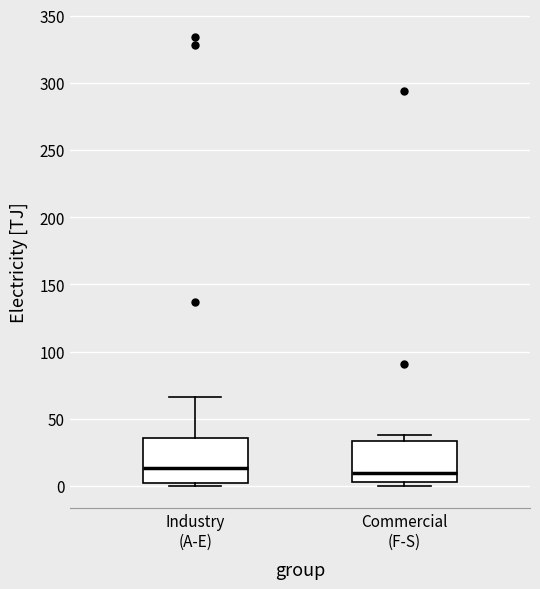

Reading left to right, transcribe this box plot: for each box, give where its median line is, the range the box spans, and where its two whiskers end, as read against the y-axis. The values are not printed on the chart, so give them approximately, as read against the axis.

Industry (A-E): median 15, box 0 to 35, whiskers 0 (just below the box's lower edge) to 65
Commercial (F-S): median 10, box 5 to 35, whiskers 0 to 40